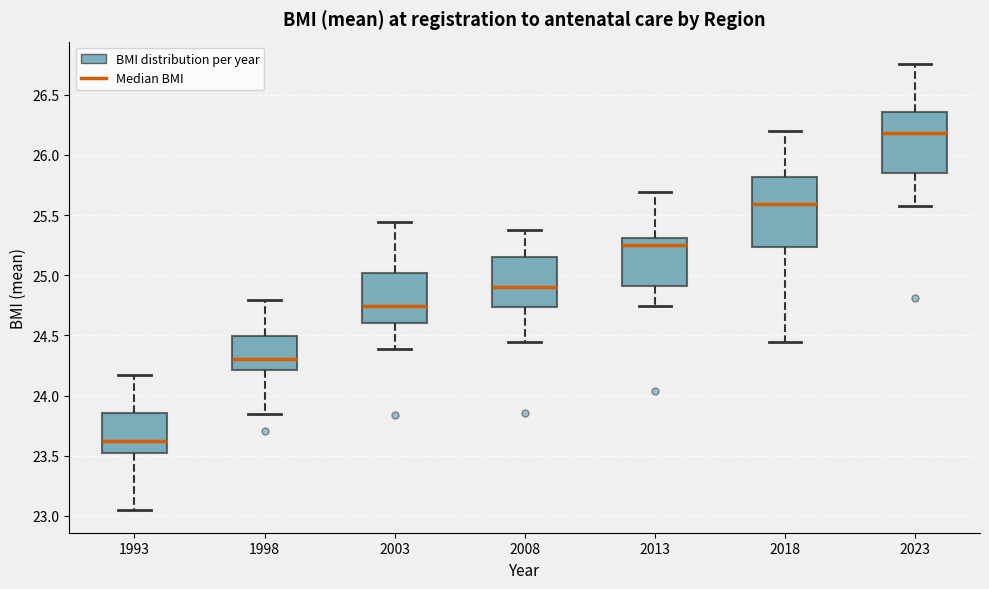

Where does the median line of the box at x = 1998 sit on the y-axis? The values are not printed on the chart, so give them approximately, as read against the axis.

24.30